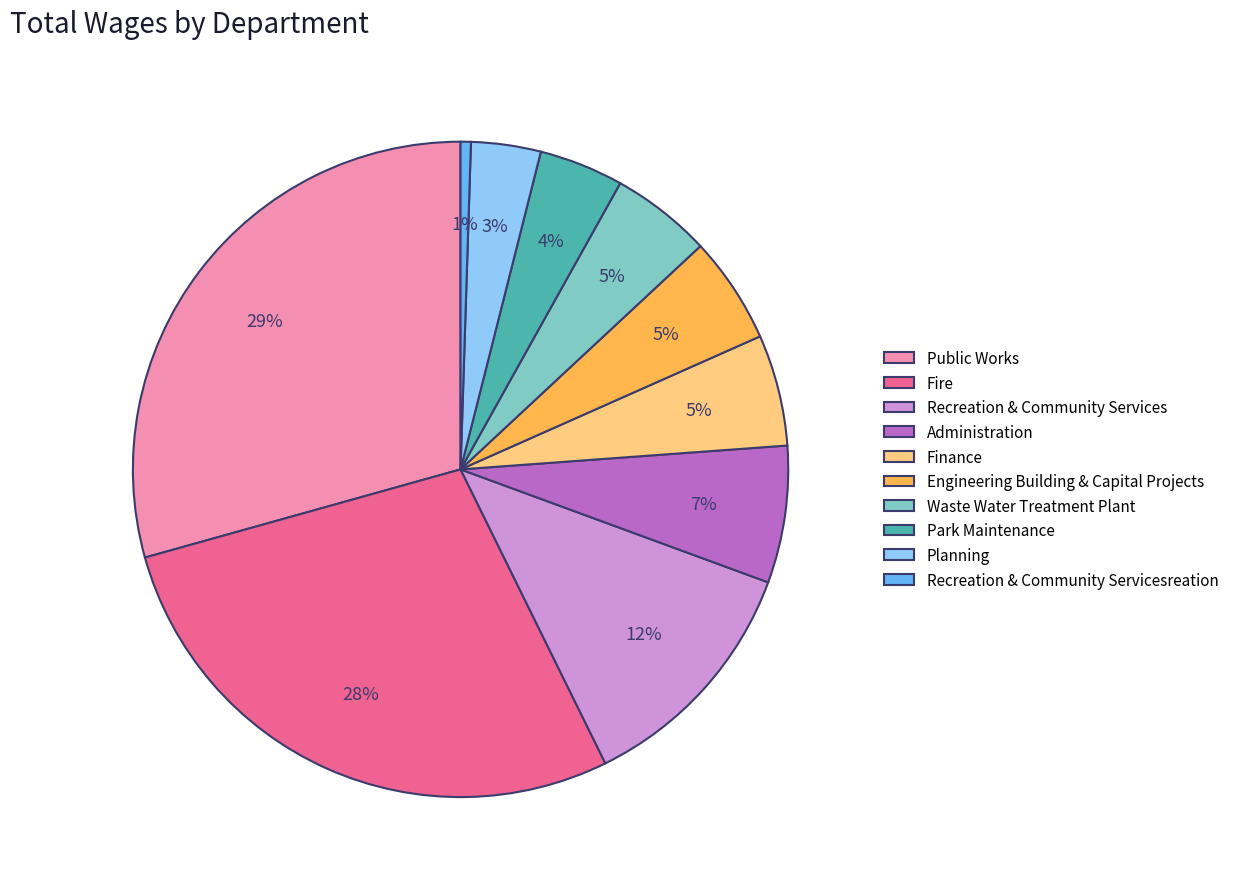

Does Planning represent more than half of the total?

No